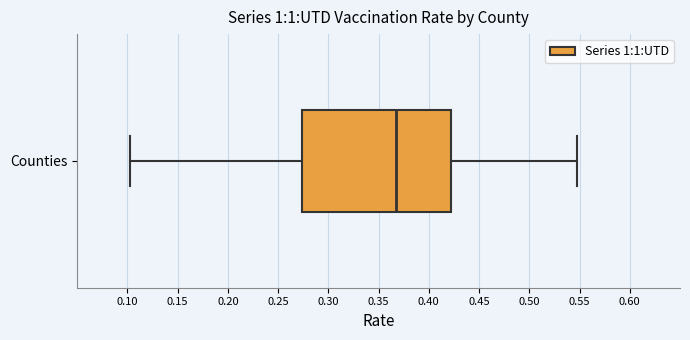

Transcribe this box plot: give where the median line is, the range the box spans, and where the two whiskers end, as read against the x-axis. The values are not printed on the chart, so give them approximately, as read against the axis.

median 0.365, box 0.275 to 0.425, whiskers 0.105 to 0.550